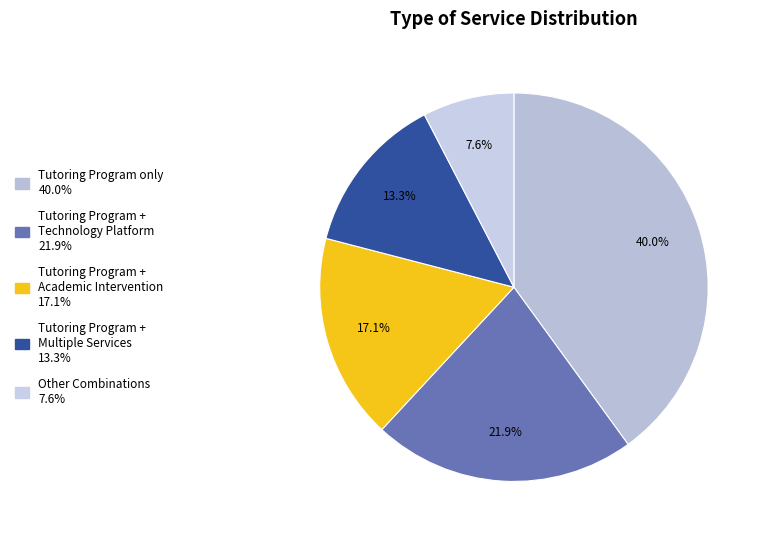

How many slices are in this pie chart?

5